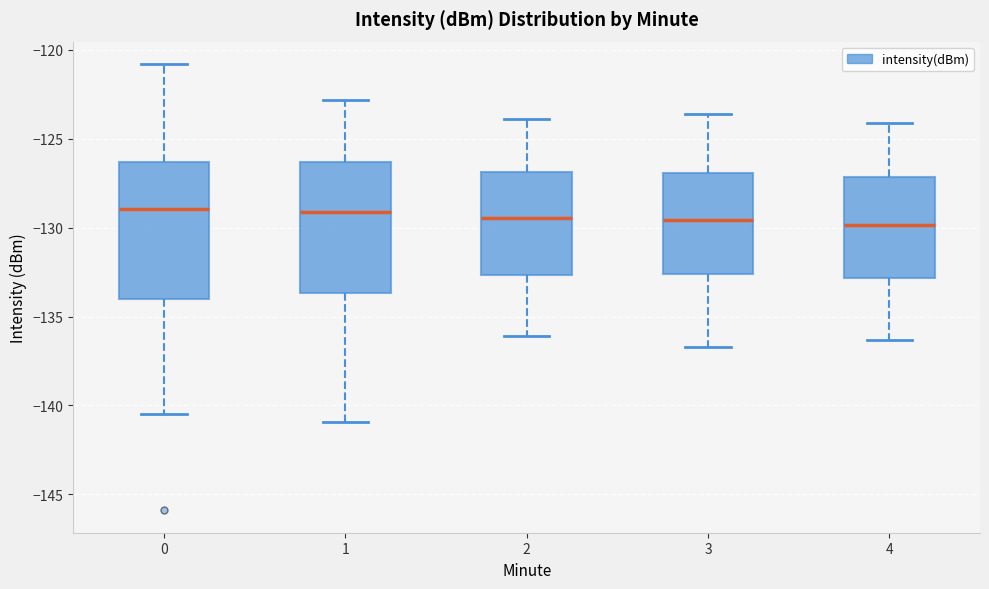

Reading left to right, transcribe this box plot: for each box, give where its median line is, the range the box spans, and where its two whiskers end, as read against the y-axis. The values are not printed on the chart, so give them approximately, as read against the axis.

0: median -129.0, box -134.0 to -126.5, whiskers -140.5 to -121.0
1: median -129.0, box -133.5 to -126.5, whiskers -141.0 to -123.0
2: median -129.5, box -132.5 to -127.0, whiskers -136.0 to -124.0
3: median -129.5, box -132.5 to -127.0, whiskers -136.5 to -123.5
4: median -130.0, box -133.0 to -127.0, whiskers -136.5 to -124.0